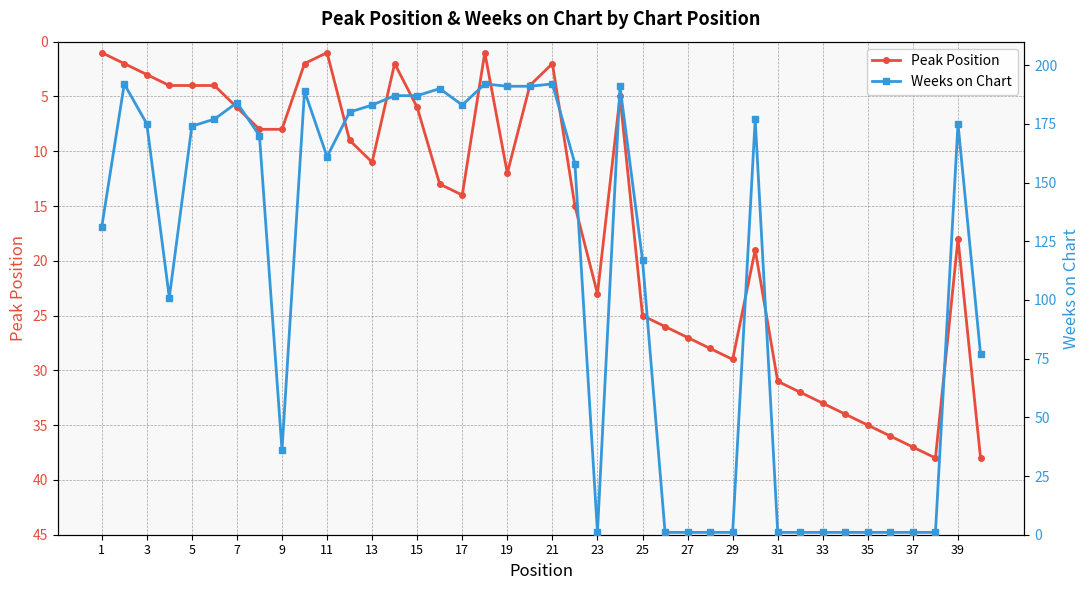

True or false: Peak Position has more than 1 points higher than both neighbors.

True